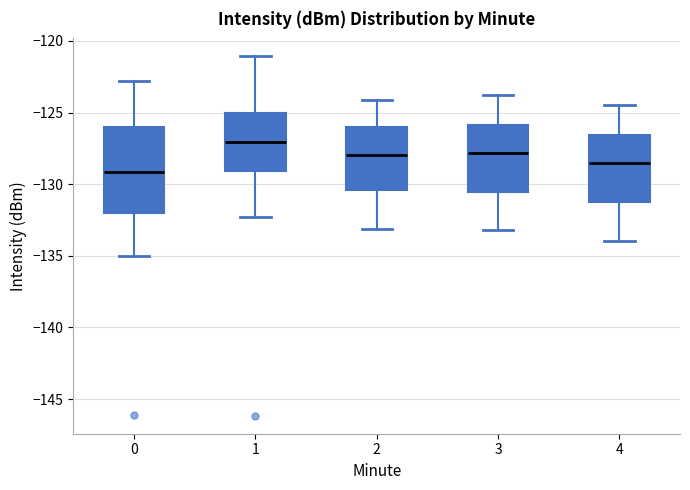

Where is the lower edge of the box at x = 4 on the y-axis? The values are not printed on the chart, so give them approximately, as read against the axis.

-131.0